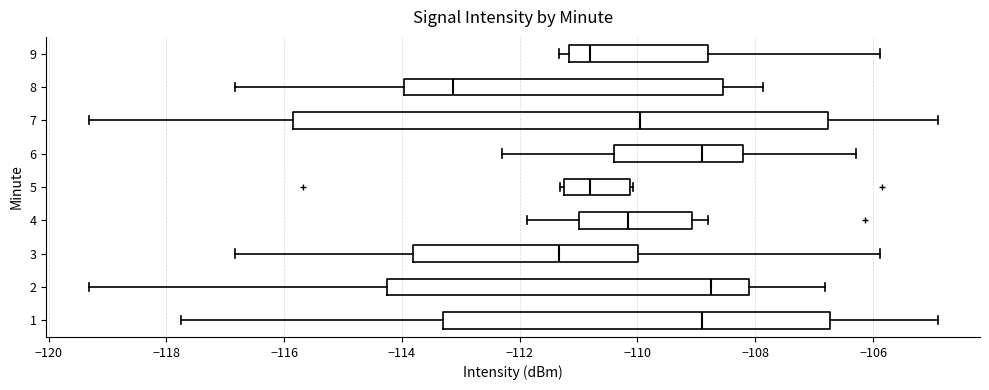

Reading bottom to top, transcribe this box plot: for each box, give where its median line is, the range the box spans, and where its two whiskers end, as read against the x-axis. The values are not printed on the chart, so give them approximately, as read against the axis.

1: median -109.0, box -113.2 to -106.8, whiskers -117.8 to -105.0
2: median -108.8, box -114.2 to -108.2, whiskers -119.4 to -106.8
3: median -111.4, box -113.8 to -110.0, whiskers -116.8 to -105.8
4: median -110.2, box -111.0 to -109.0, whiskers -111.8 to -108.8
5: median -110.8, box -111.2 to -110.2, whiskers -111.4 to -110.0
6: median -109.0, box -110.4 to -108.2, whiskers -112.4 to -106.2
7: median -110.0, box -115.8 to -106.8, whiskers -119.4 to -105.0
8: median -113.2, box -114.0 to -108.6, whiskers -116.8 to -107.8
9: median -110.8, box -111.2 to -108.8, whiskers -111.4 to -105.8